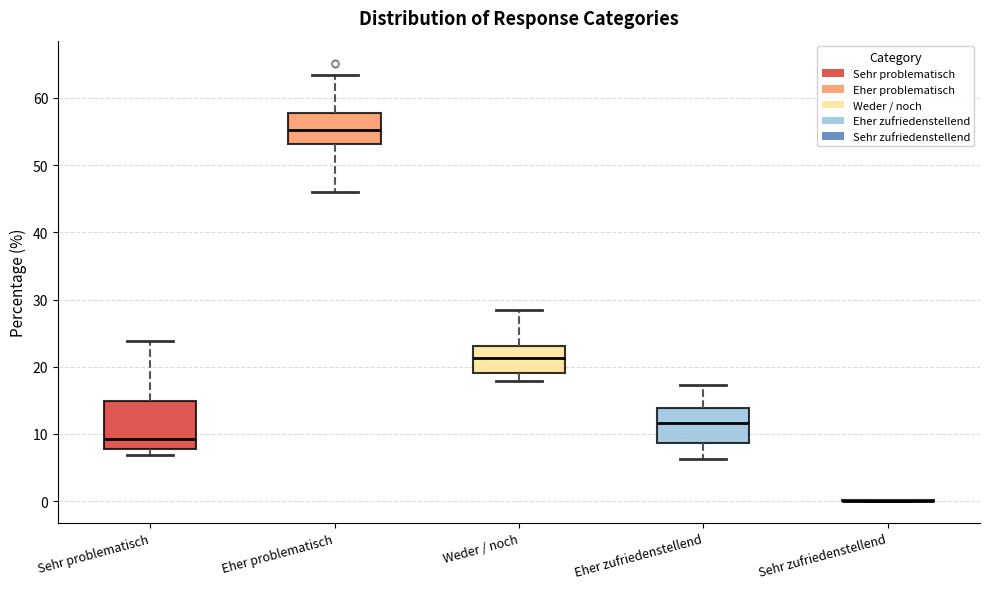

Where does the lower whisker of the box for Eher problematisch end on the y-axis? The values are not printed on the chart, so give them approximately, as read against the axis.

46